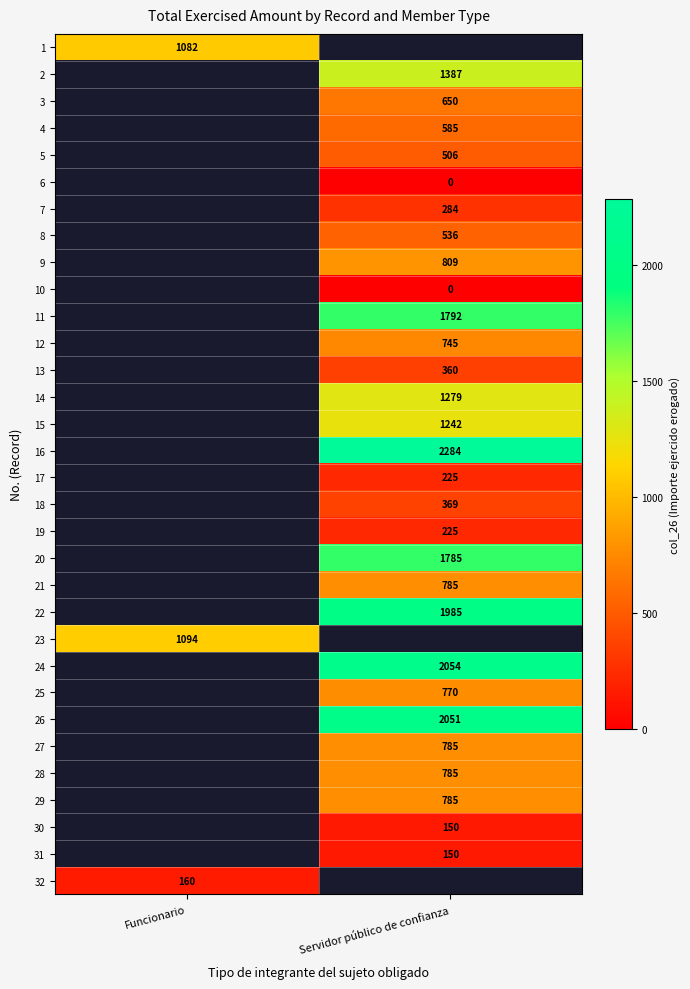

The 2 series shows 1387 at Servidor público de confianza. True or false?

True